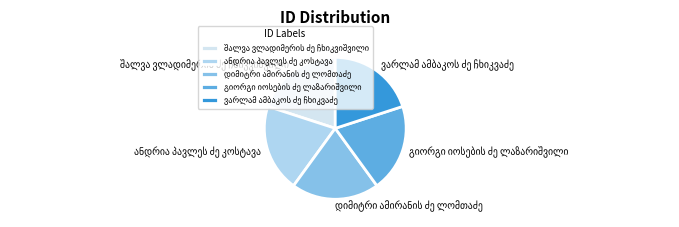

Count the number of slices in the pie.

5